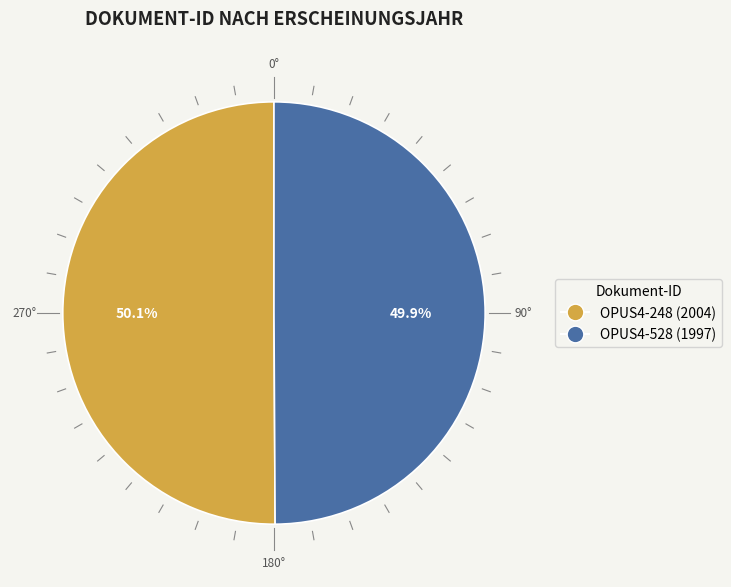

Count the number of slices in the pie.

2